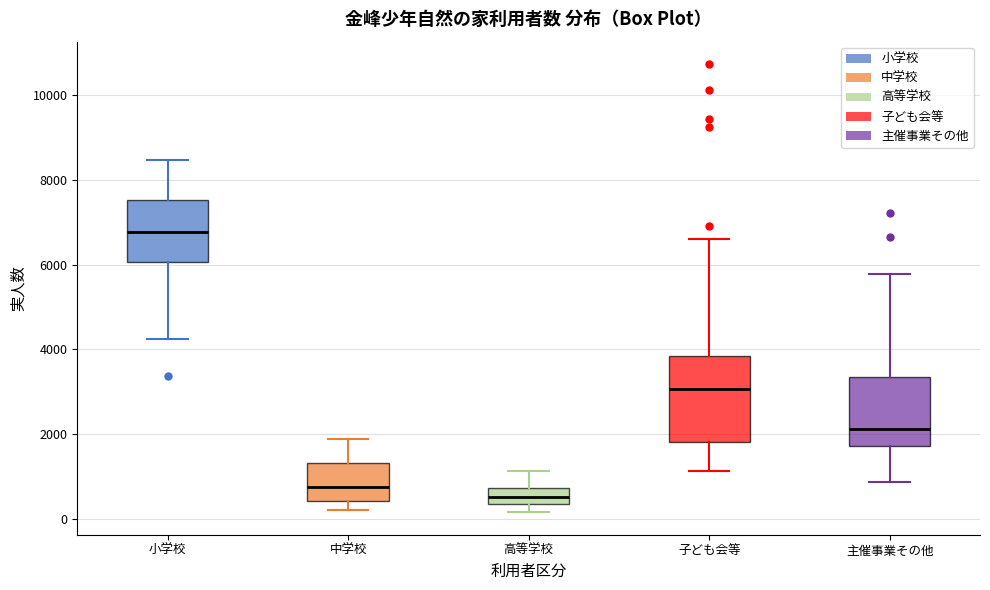

Where is the lower edge of the box for 高等学校 on the y-axis? The values are not printed on the chart, so give them approximately, as read against the axis.

400